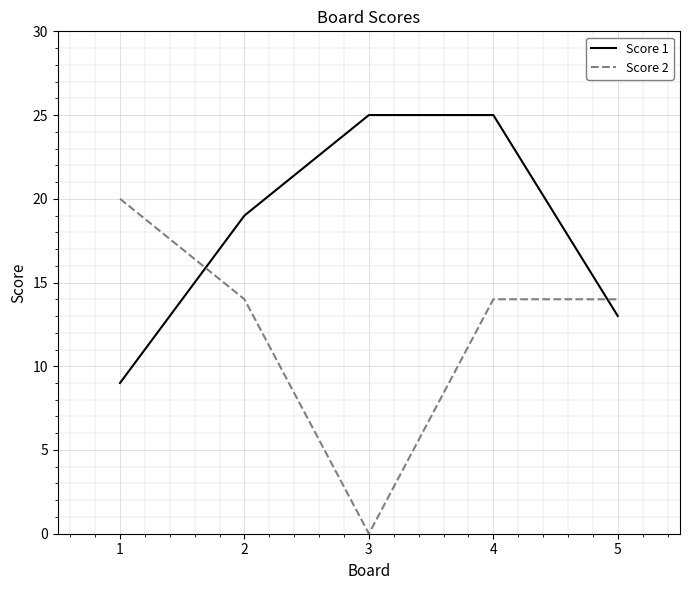

At which category is the sum across all series the highest?

4